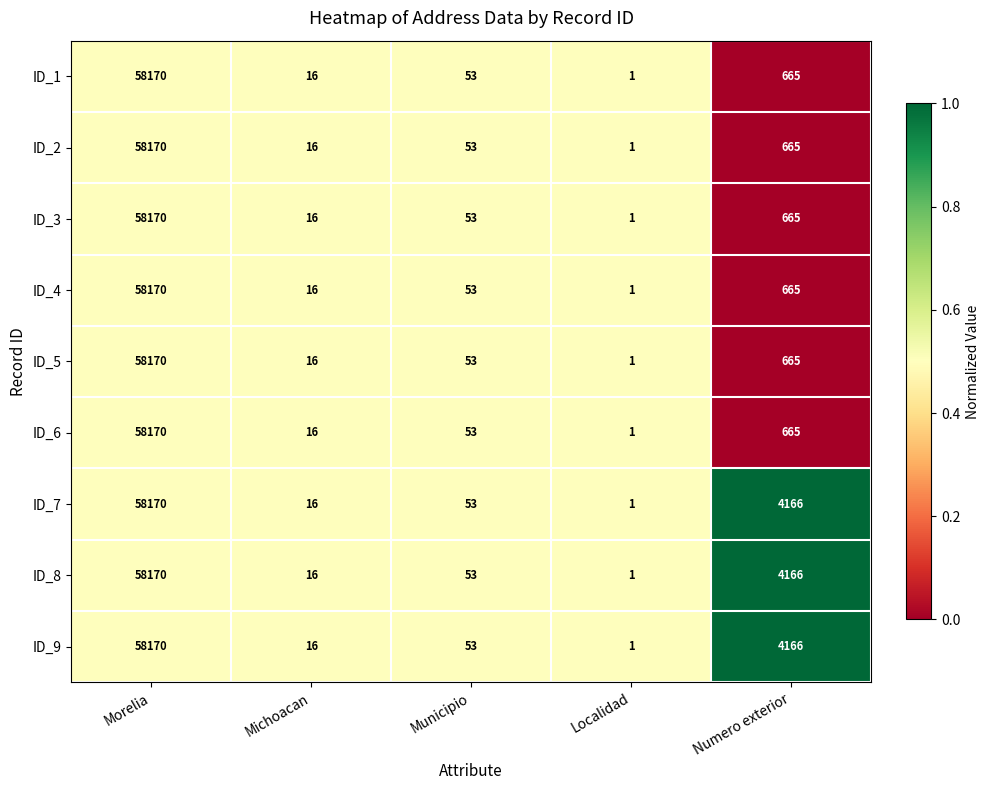

What is the difference between the highest and lowest values at Numero exterior?

3501